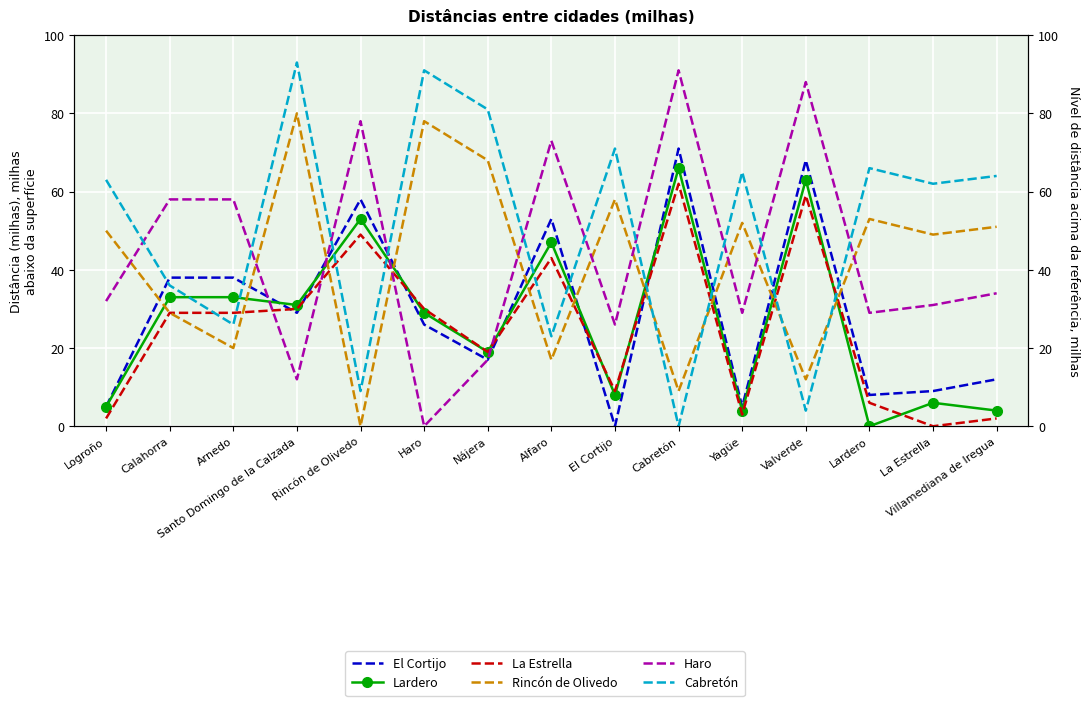

In El Cortijo, how many points are higher than both neighbors (excluding endpoints)?

4